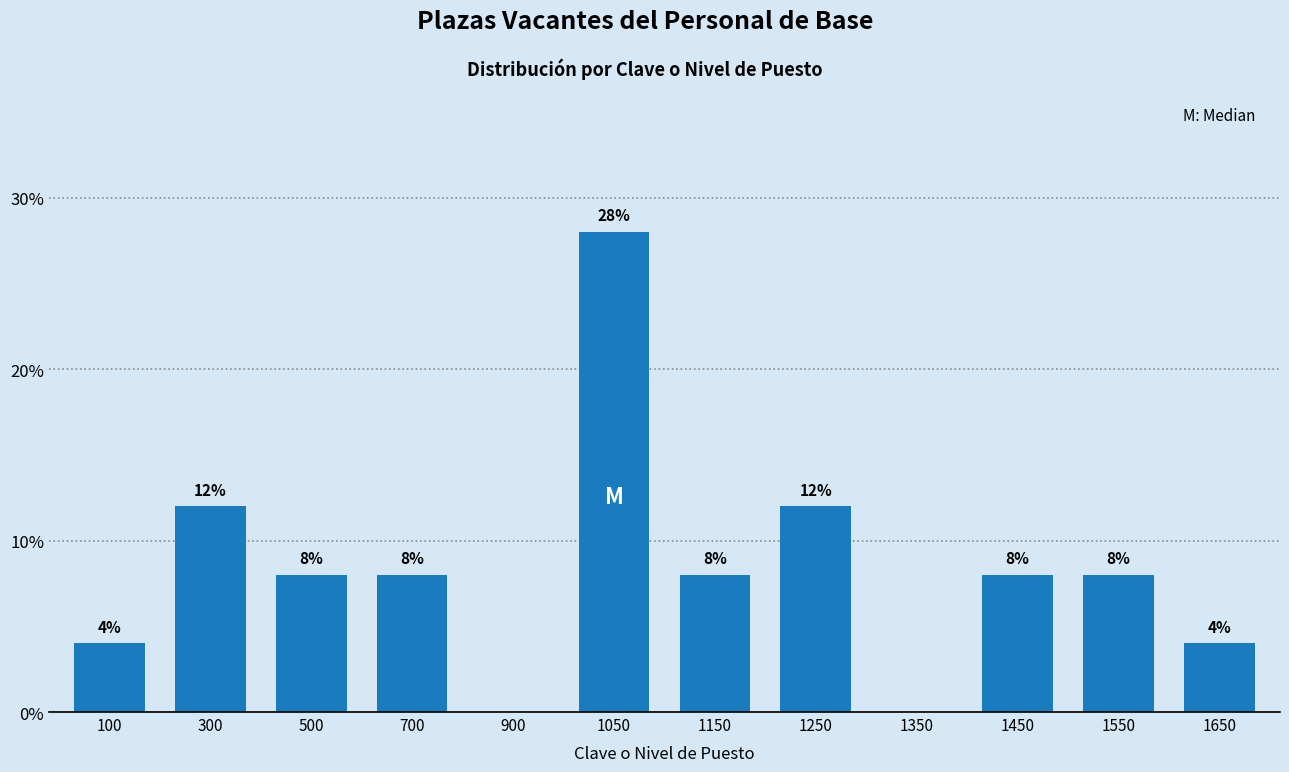

Reading right to left, transcribe all the data shown in this chart.

1650=4.0	1550=8.0	1450=8.0	1350=0.0	1250=12.0	1150=8.0	1050=28.0	900=0.0	700=8.0	500=8.0	300=12.0	100=4.0